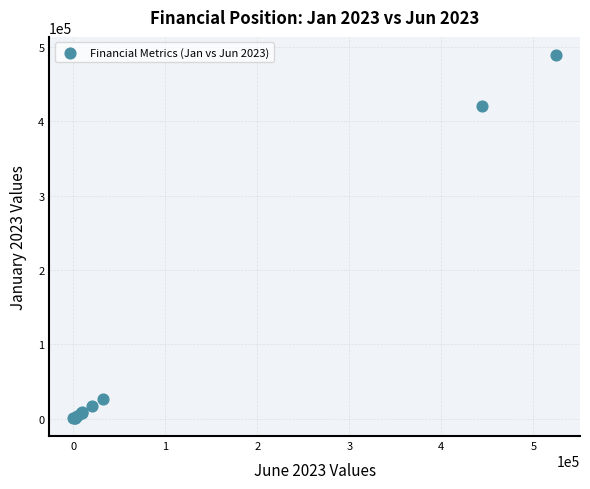

What Y value in the scatter plot is closest to 245137?

420604.3